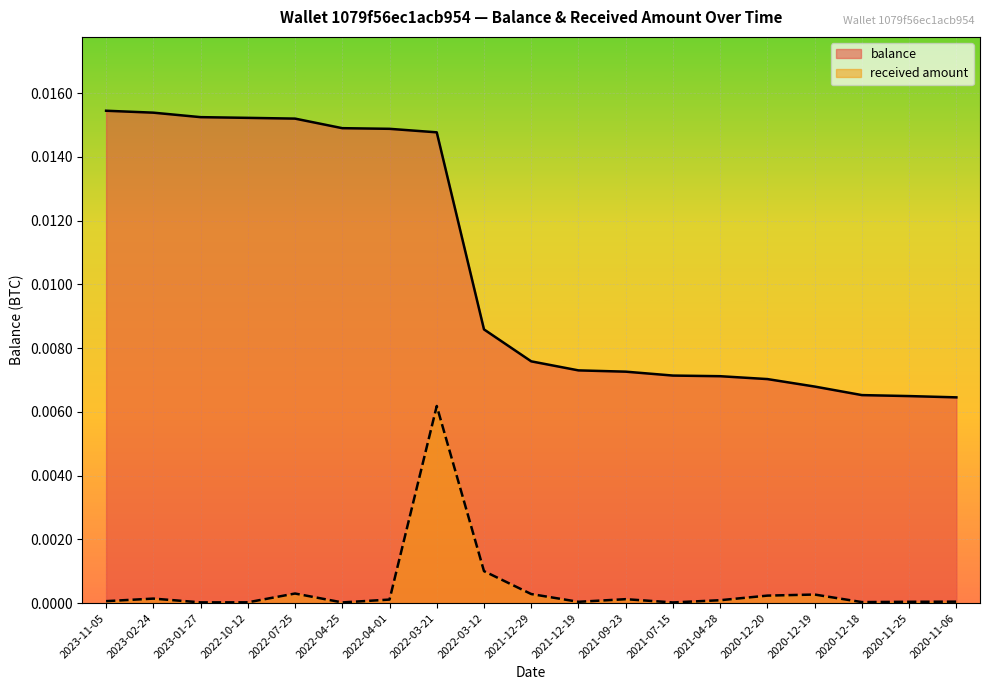

Is it true that balance equals 0.0 at 2023-01-27?

True